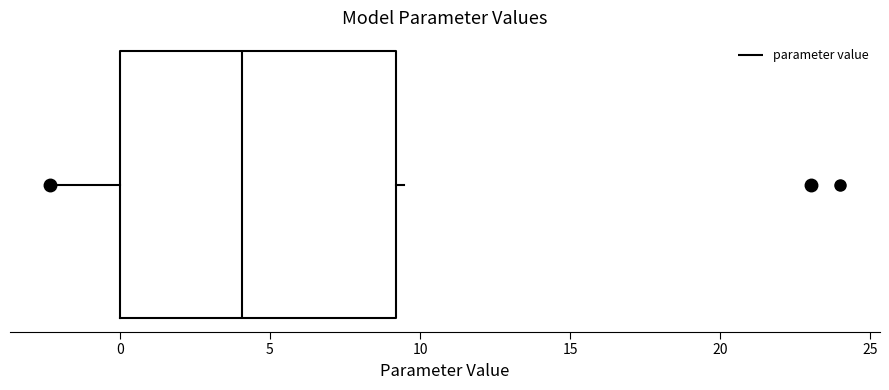

Read this box plot against the x-axis: the position of the median line, the range covered by the box, and the ends of both whiskers. The values are not printed on the chart, so give them approximately, as read against the axis.

median 4.0, box 0.0 to 9.0, whiskers -2.5 to 9.5